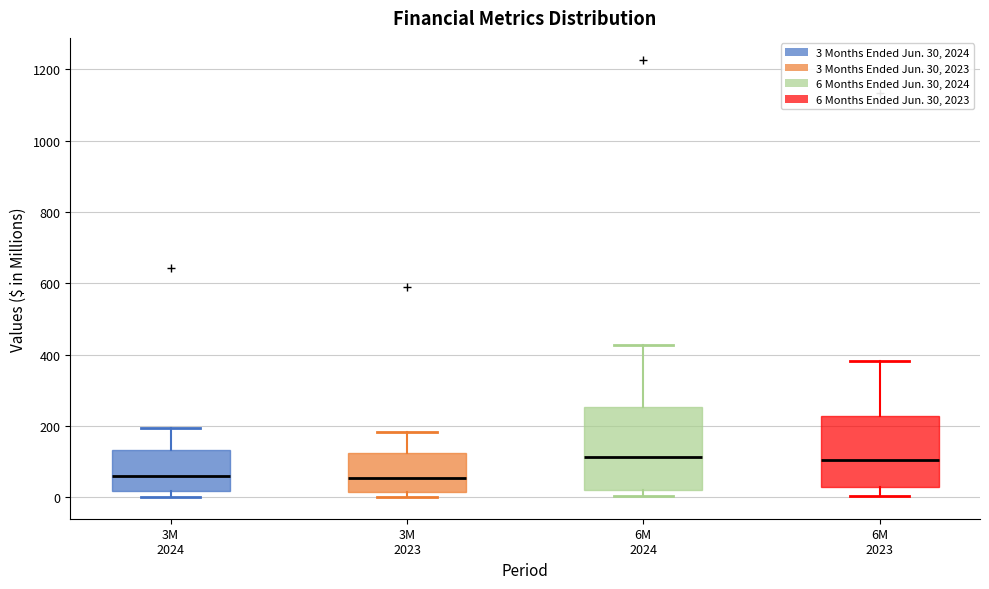

Reading left to right, transcribe this box plot: for each box, give where its median line is, the range the box spans, and where its two whiskers end, as read against the y-axis. The values are not printed on the chart, so give them approximately, as read against the axis.

3M 2024: median 60, box 20 to 140, whiskers 0 to 200
3M 2023: median 60, box 20 to 120, whiskers 0 to 180
6M 2024: median 120, box 20 to 260, whiskers 0 to 420
6M 2023: median 100, box 20 to 220, whiskers 0 to 380